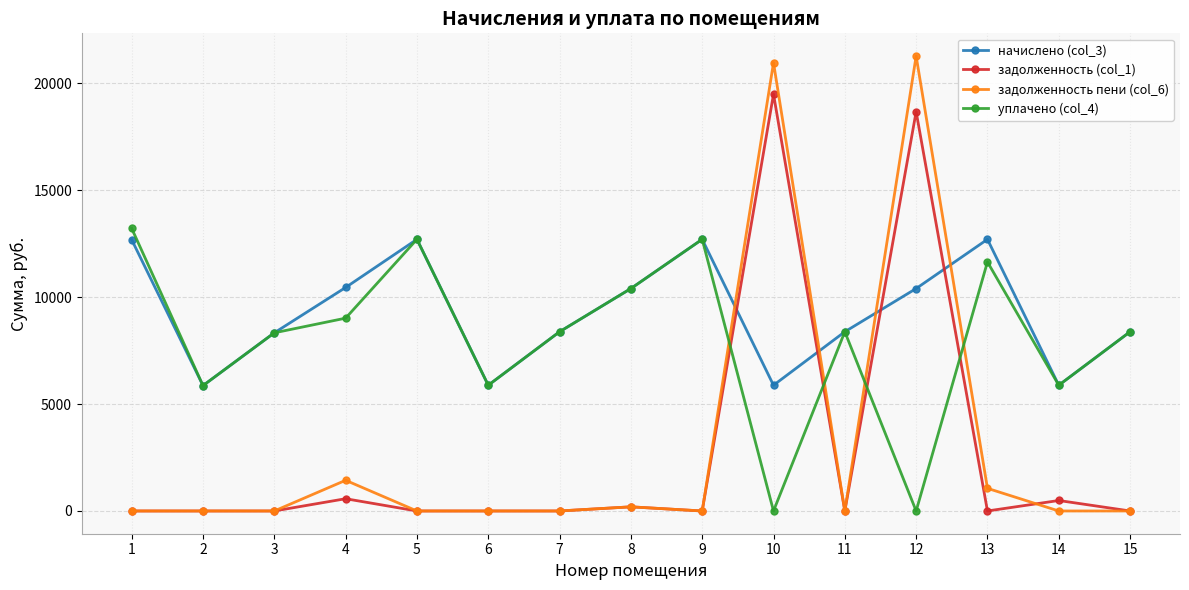

What are all the series names shown in the legend?

начислено (col_3), задолженность (col_1), задолженность пени (col_6), уплачено (col_4)